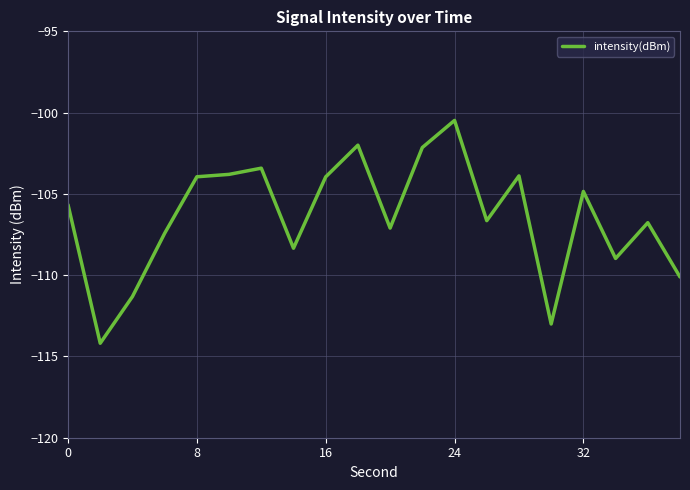

What is the minimum value shown in the chart?

-114.2